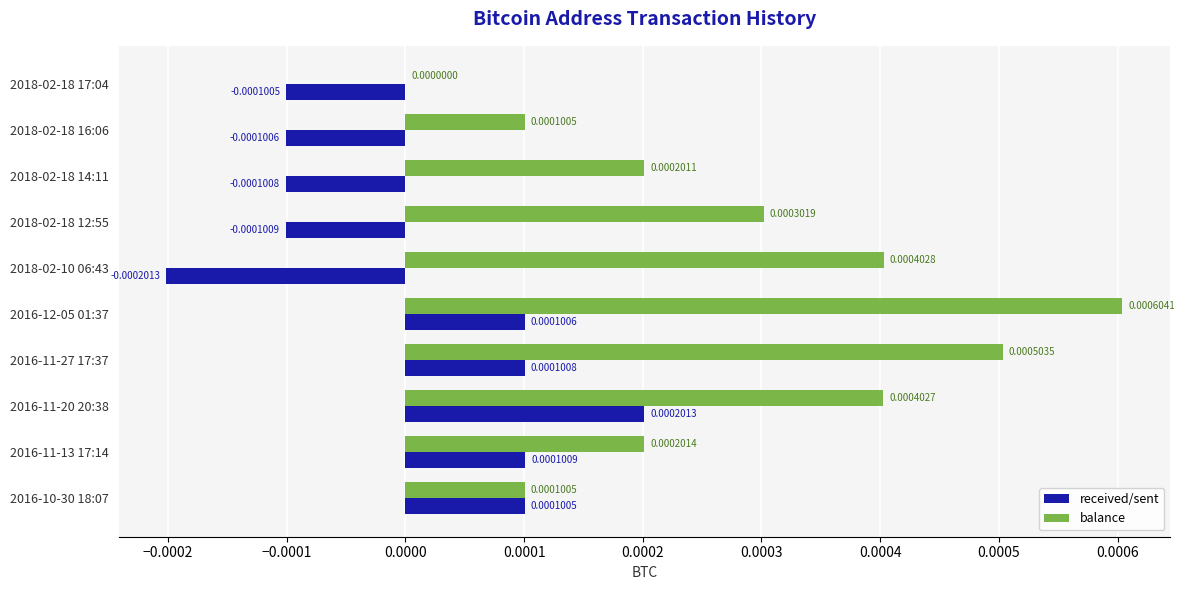

Is the value of received/sent at 2016-12-05 01:37 greater than the value of balance at 2016-11-20 20:38?

No